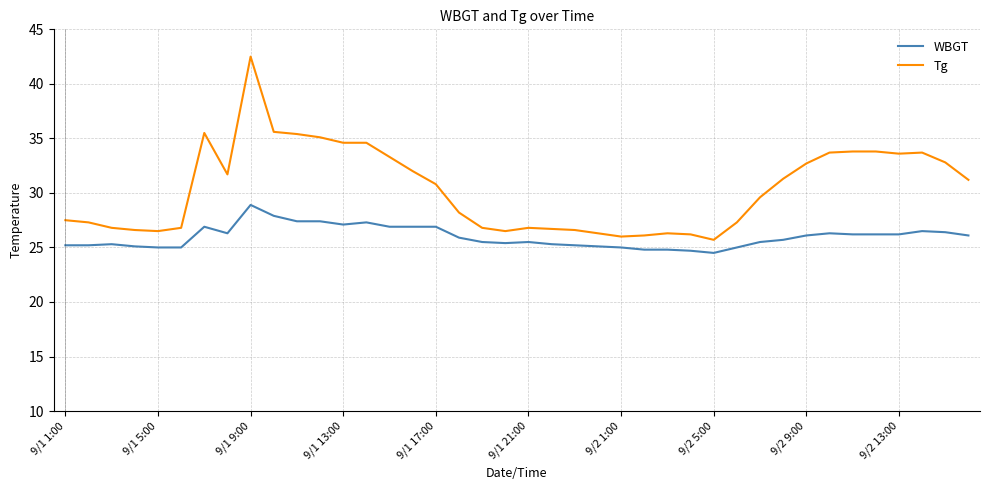

List the series in order of their peak value, lowest first.

WBGT, Tg